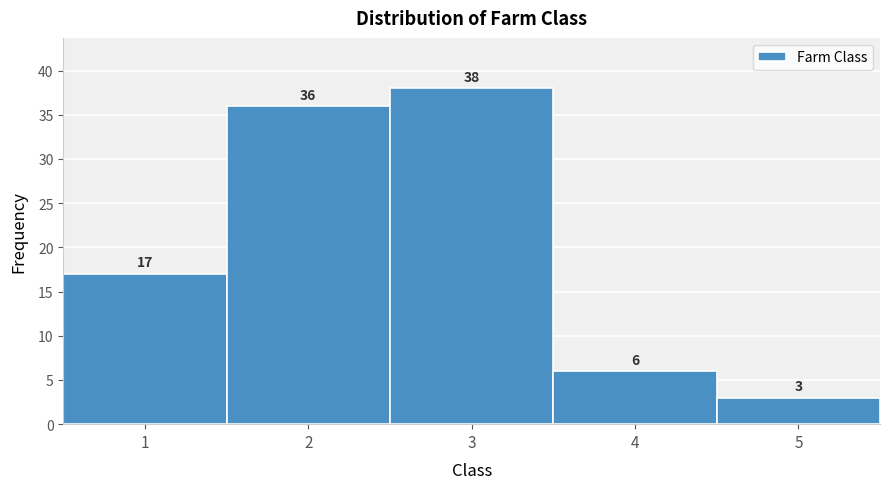

Reading left to right, transcribe this chart: for each bar, give the range it covers on the x-axis and its height.

0.5 to 1.5: 17
1.5 to 2.5: 36
2.5 to 3.5: 38
3.5 to 4.5: 6
4.5 to 5.5: 3